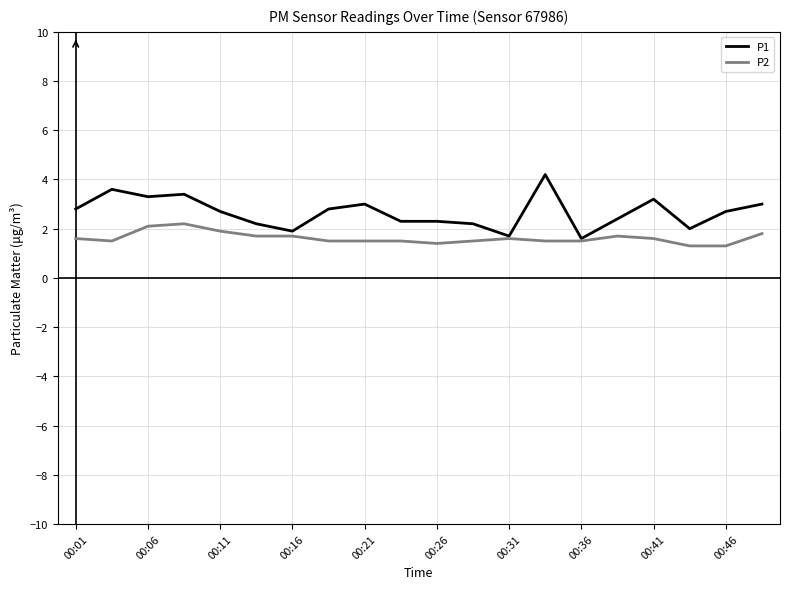

List the series in order of their overall mean, highest first.

P1, P2